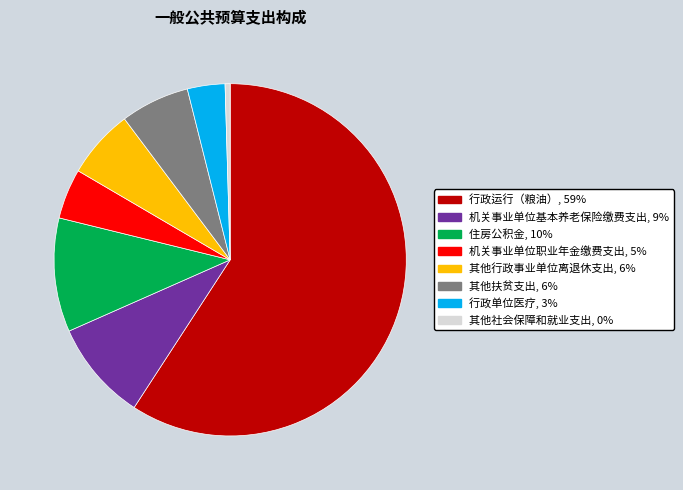

The 其他扶贫支出 slice represents 16% of the pie. True or false?

False